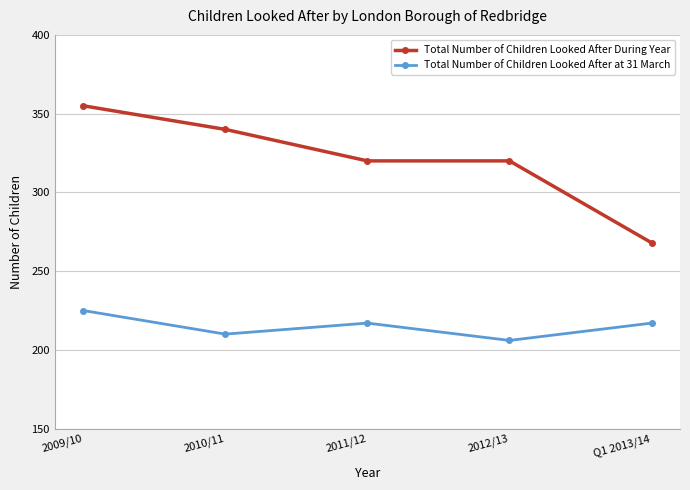

What value does the Total Number of Children Looked After at 31 March series have at 2011/12?

217